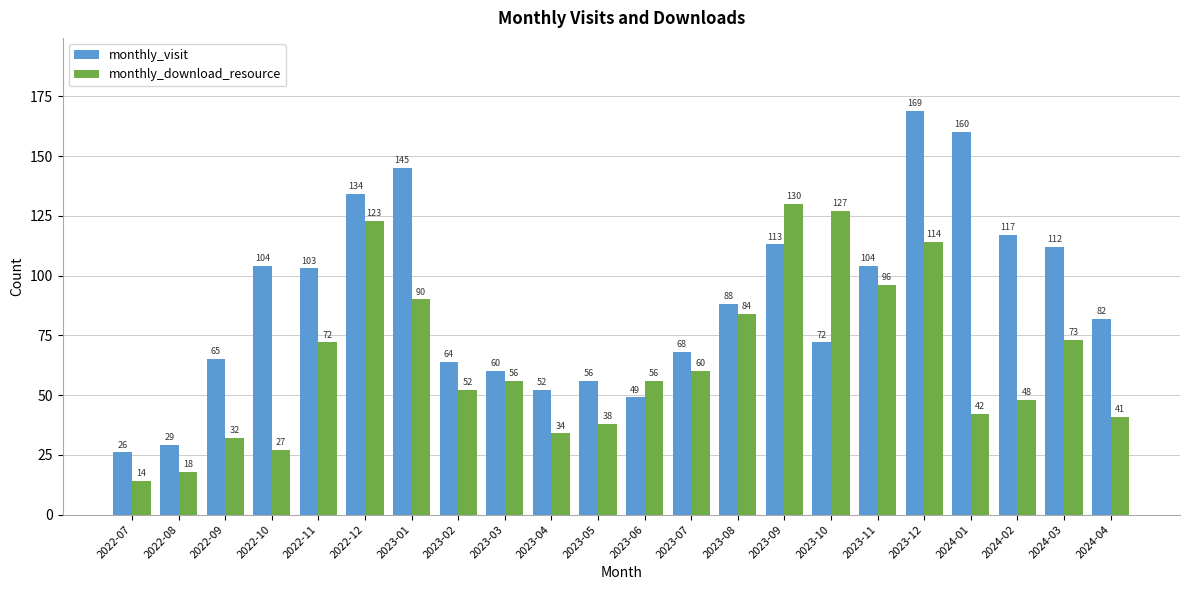

What is the sum of all monthly_download_resource values?

1427